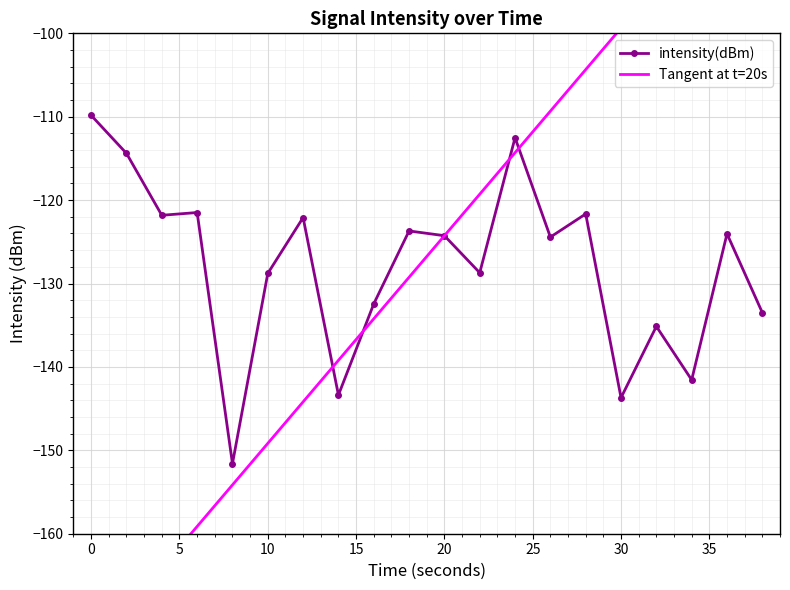

Rank the categories by value from highest to lowest.

0, 24, 2, 6, 28, 4, 12, 18, 36, 20, 26, 22, 10, 16, 38, 32, 34, 14, 30, 8